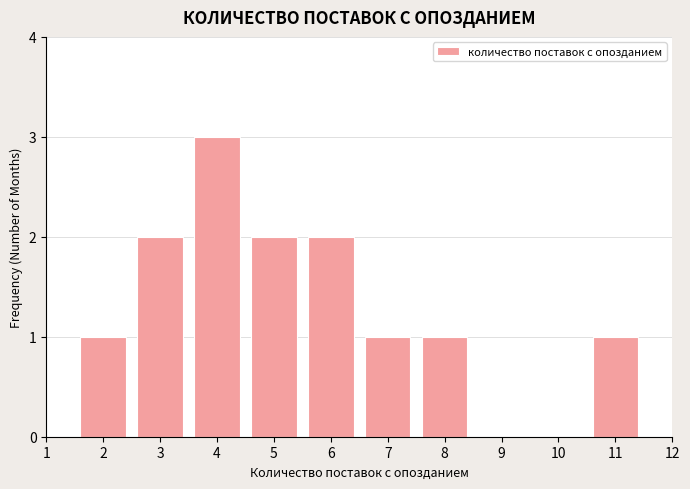

Reading right to left, what are all the values shown in this chart?

1	1	1	2	2	3	2	1